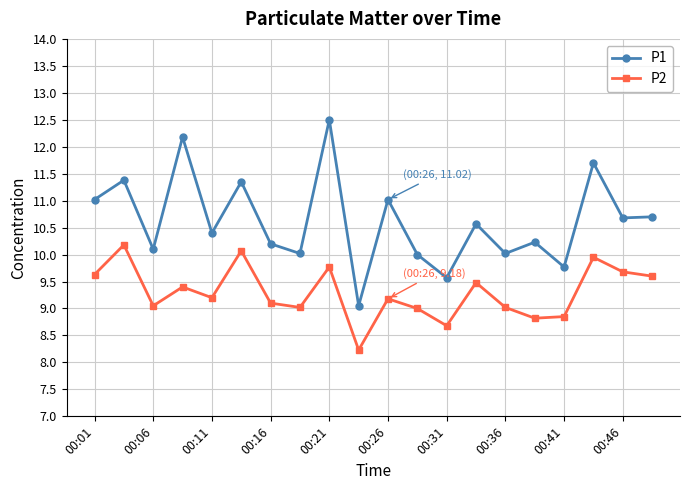

What is the value of the P2 point at the 1st from the left?

9.6